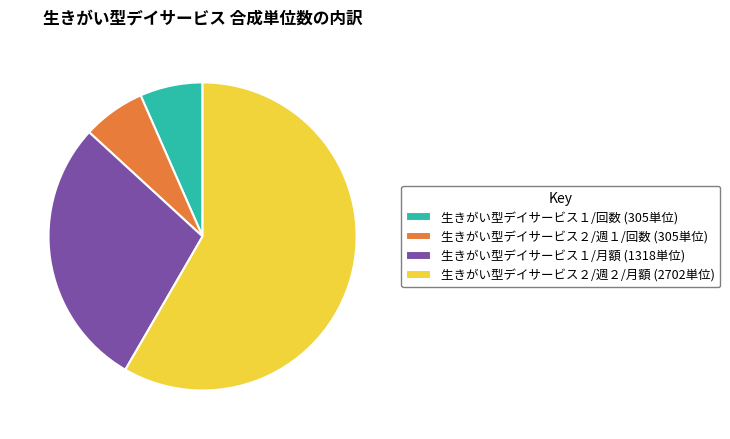

Which slice represents more than half of the pie?

生きがい型デイサービス２/週２/月額 (2702単位)